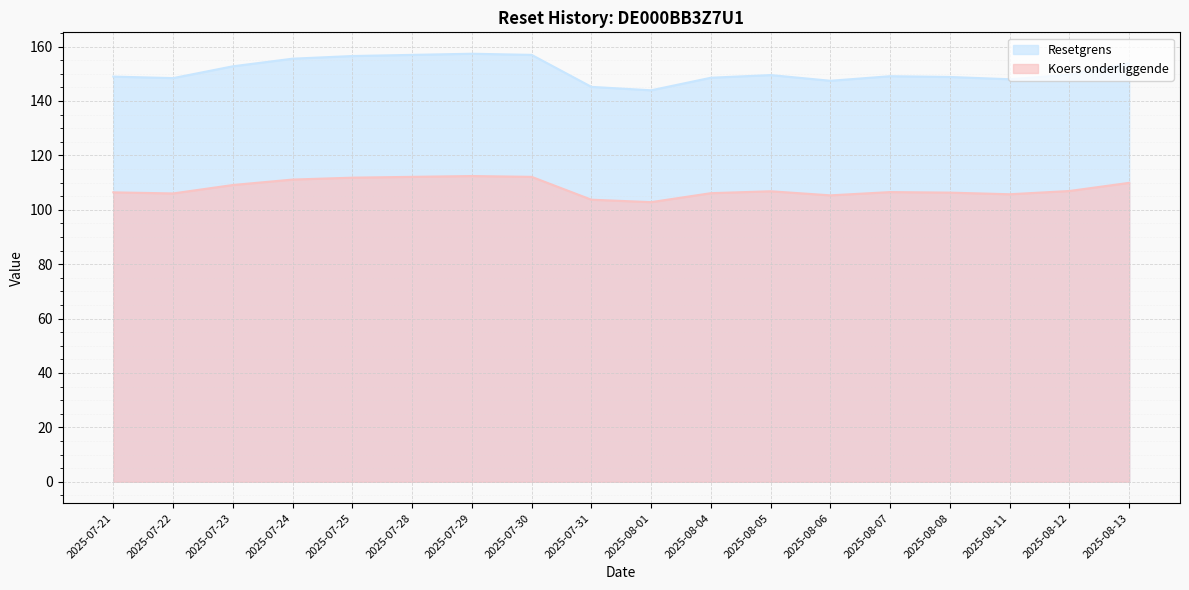

What is the label of the 7th point from the left?

2025-07-29